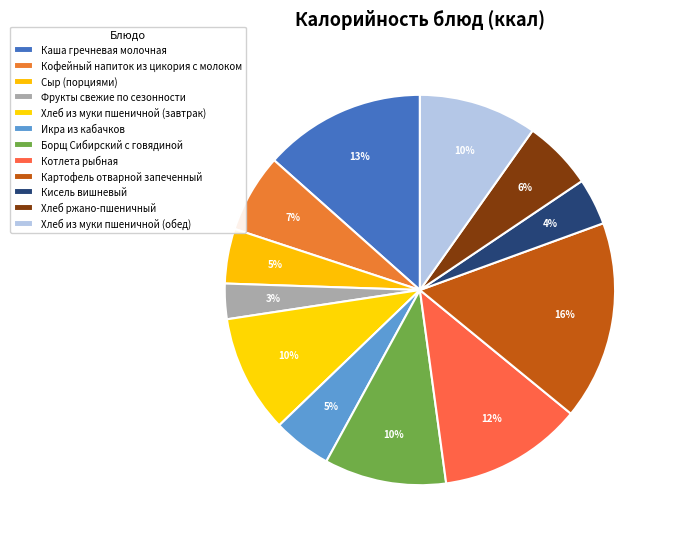

How many segments does this pie chart have?

12